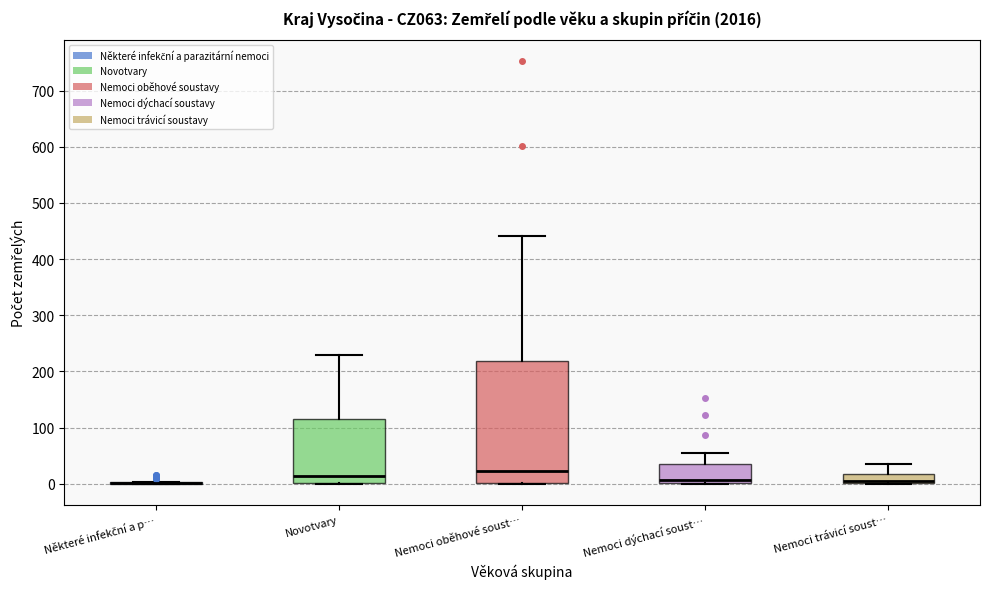

Where does the upper whisker of the box for Novotvary end on the y-axis? The values are not printed on the chart, so give them approximately, as read against the axis.

230